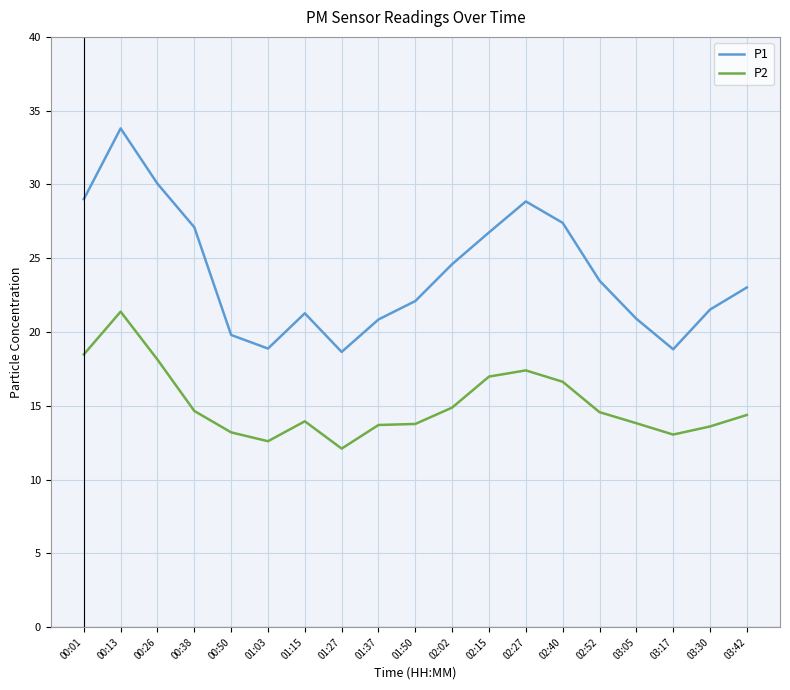

Which series has the largest range (max minus min)?

P1